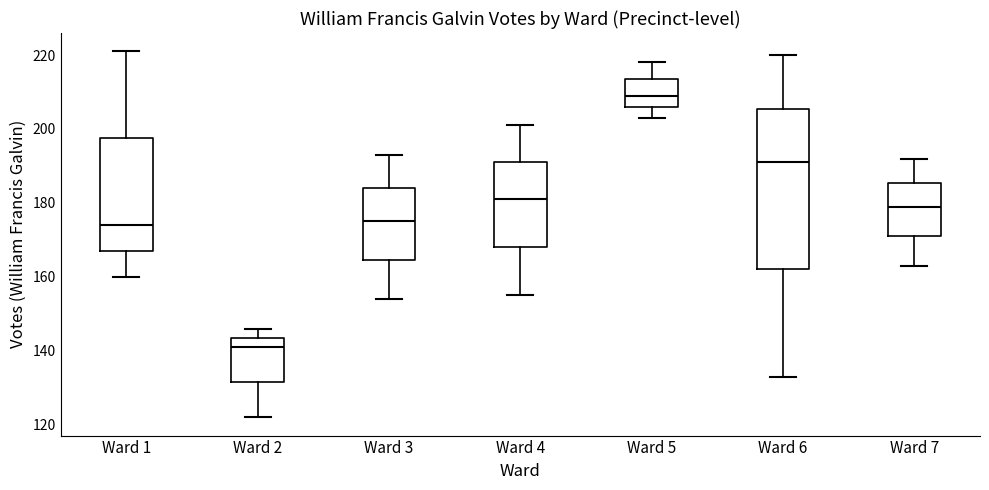

Which box has the highest median line?

Ward 5